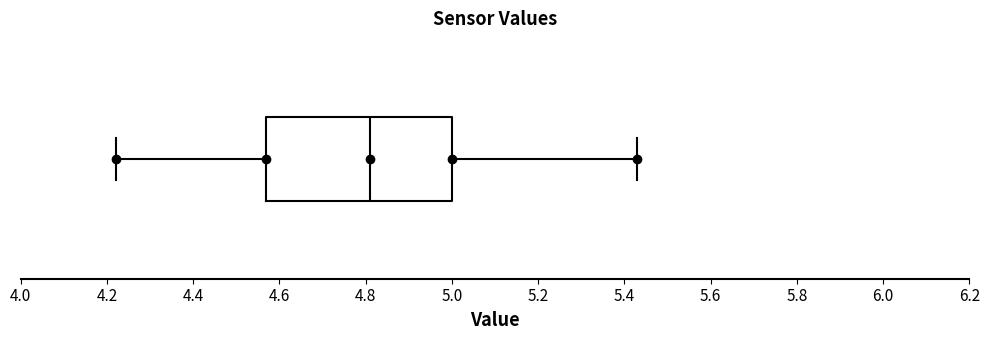

Transcribe this box plot: give where the median line is, the range the box spans, and where the two whiskers end, as read against the x-axis. The values are not printed on the chart, so give them approximately, as read against the axis.

median 4.82, box 4.58 to 5.00, whiskers 4.22 to 5.44